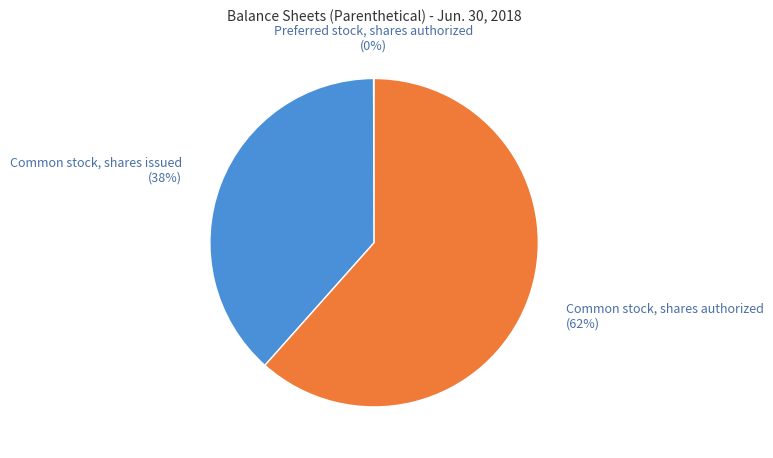

What percentage is the Common stock, shares authorized slice, to the nearest percent?

62%